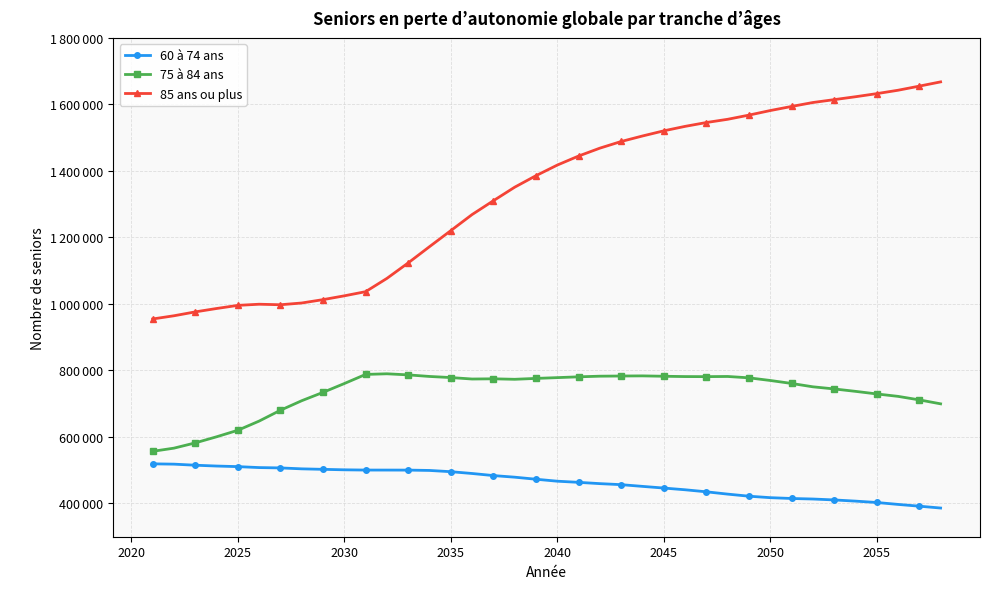

Does the chart display data point markers on the line(s)?

Yes